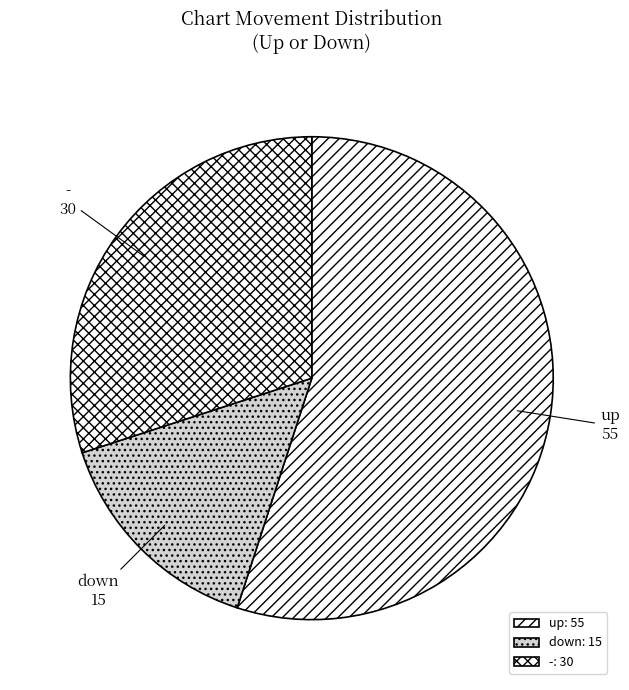

Between up and -, which is larger?

up